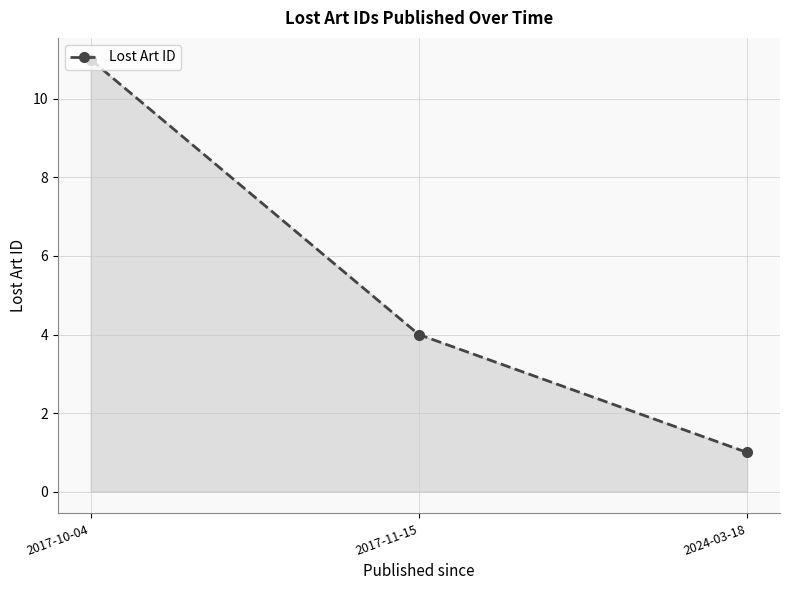

Is it true that the value at 2017-10-04 is 11?

True